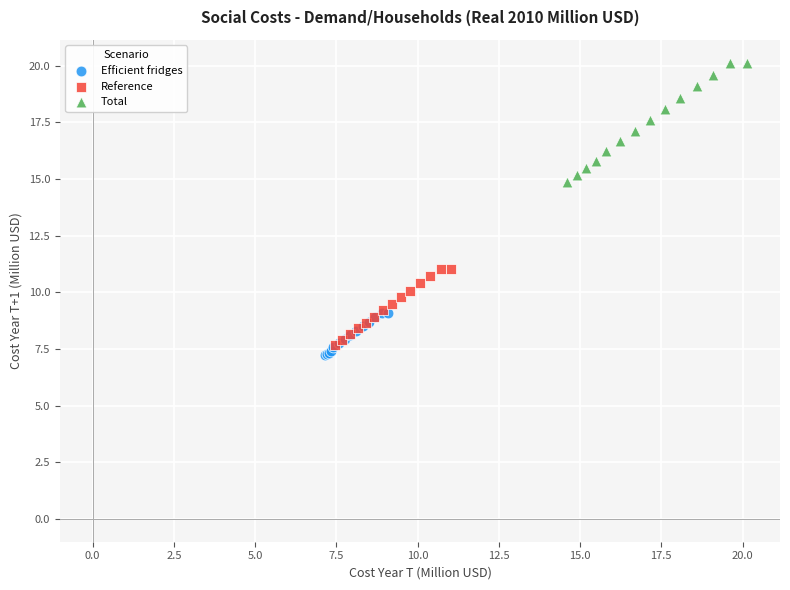

Which series reaches the maximum Y coordinate?

Total